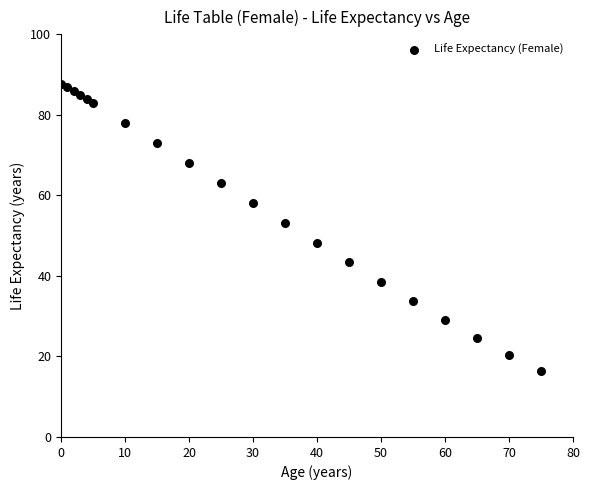

What Y value in the scatter plot is closest to 52?

53.2